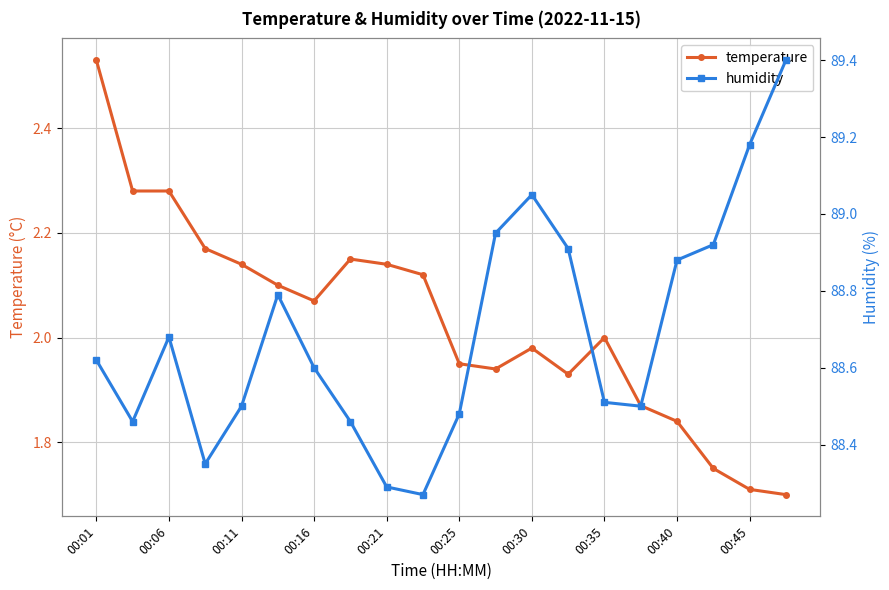

How many lines are shown in the chart?

2